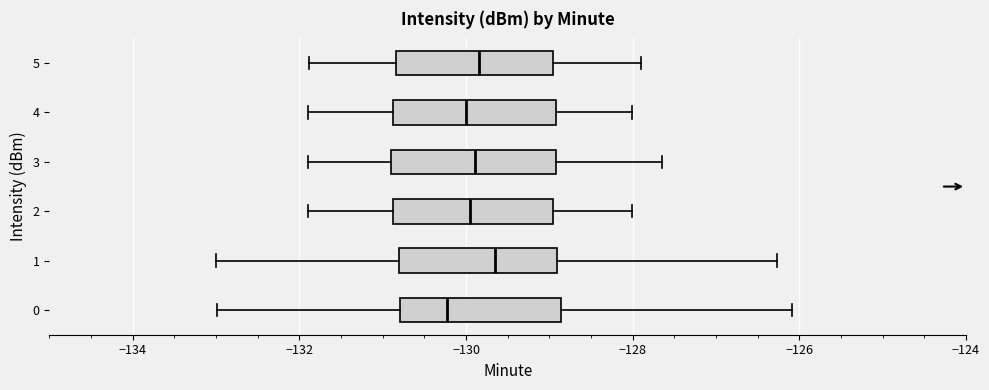

Reading bottom to top, transcribe this box plot: for each box, give where its median line is, the range the box spans, and where its two whiskers end, as read against the x-axis. The values are not printed on the chart, so give them approximately, as read against the axis.

0: median -130.2, box -130.8 to -128.8, whiskers -133.0 to -126.0
1: median -129.6, box -130.8 to -129.0, whiskers -133.0 to -126.2
2: median -130.0, box -130.8 to -129.0, whiskers -132.0 to -128.0
3: median -129.8, box -131.0 to -129.0, whiskers -132.0 to -127.6
4: median -130.0, box -130.8 to -129.0, whiskers -132.0 to -128.0
5: median -129.8, box -130.8 to -129.0, whiskers -131.8 to -128.0